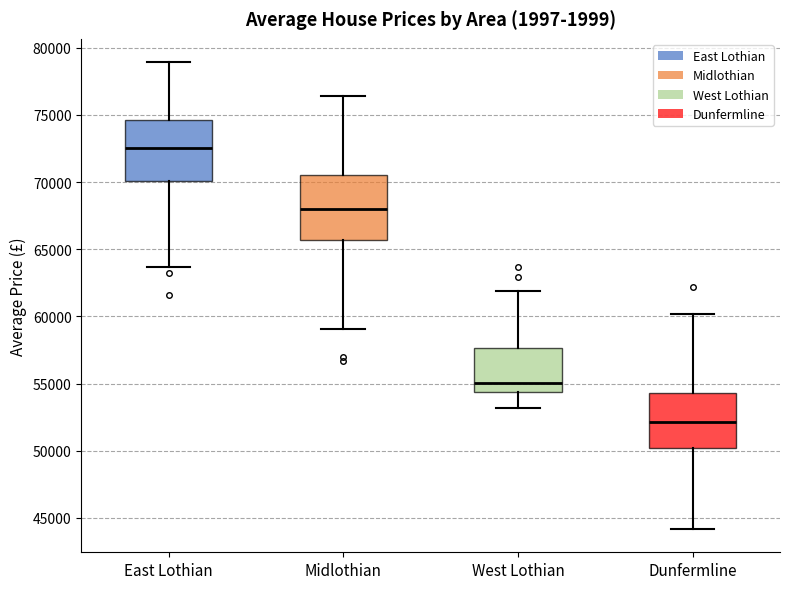

Which box's median line is the lowest?

Dunfermline